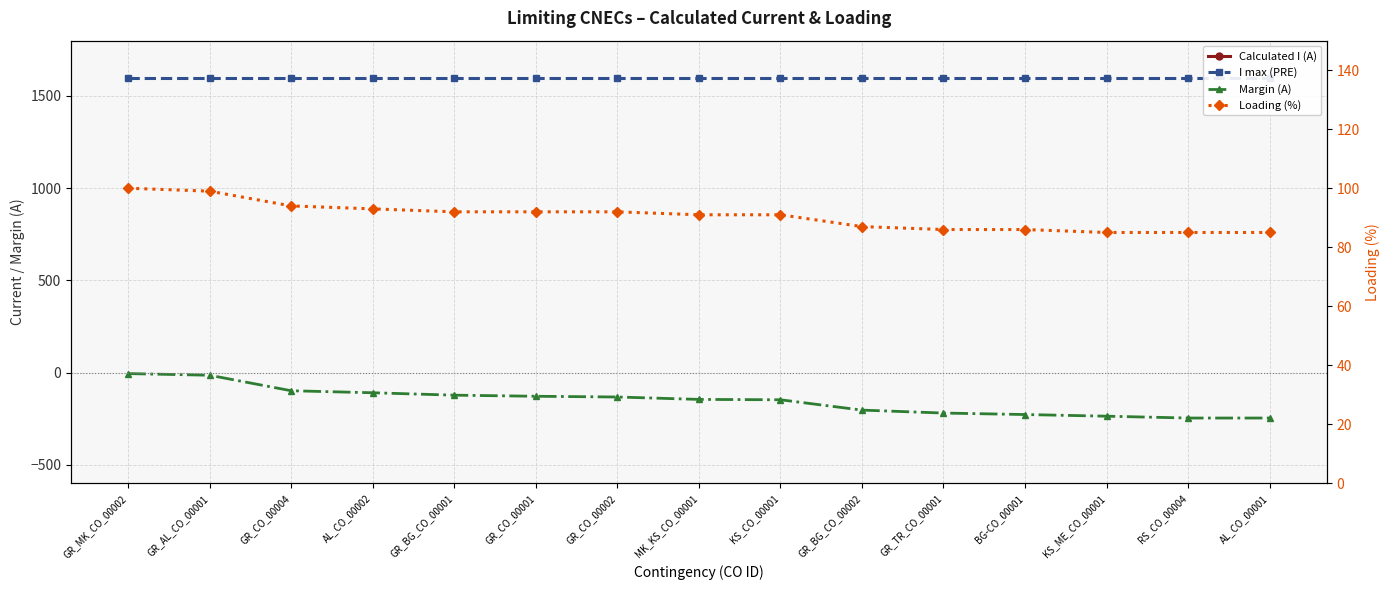

What is the value of the Calculated I (A) point at the 13th from the left?

-1364